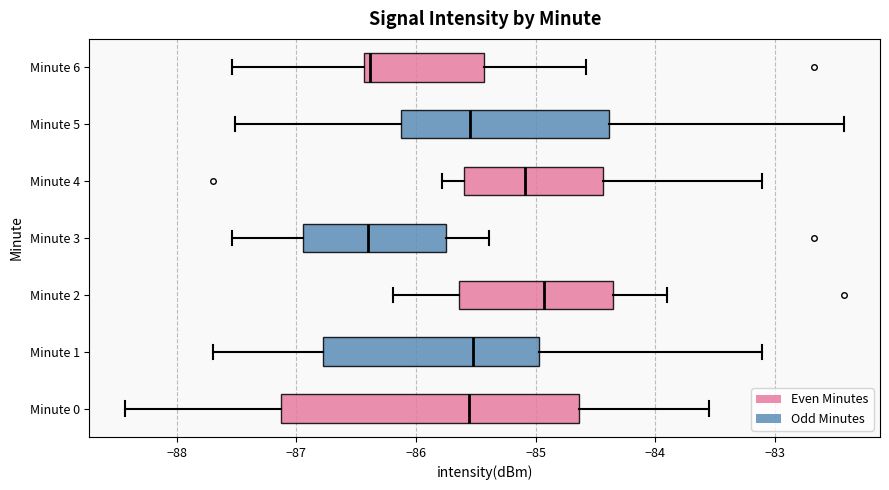

Reading bottom to top, read every box against the x-axis: the position of its median line, the range the box covers, and the ends of its whiskers. The values are not printed on the chart, so give them approximately, as read against the axis.

Minute 0: median -85.6, box -87.1 to -84.6, whiskers -88.4 to -83.5
Minute 1: median -85.5, box -86.8 to -85.0, whiskers -87.7 to -83.1
Minute 2: median -84.9, box -85.6 to -84.4, whiskers -86.2 to -83.9
Minute 3: median -86.4, box -86.9 to -85.7, whiskers -87.5 to -85.4
Minute 4: median -85.1, box -85.6 to -84.4, whiskers -85.8 to -83.1
Minute 5: median -85.5, box -86.1 to -84.4, whiskers -87.5 to -82.4
Minute 6: median -86.4 (just right of the box's left edge), box -86.4 to -85.4, whiskers -87.5 to -84.6